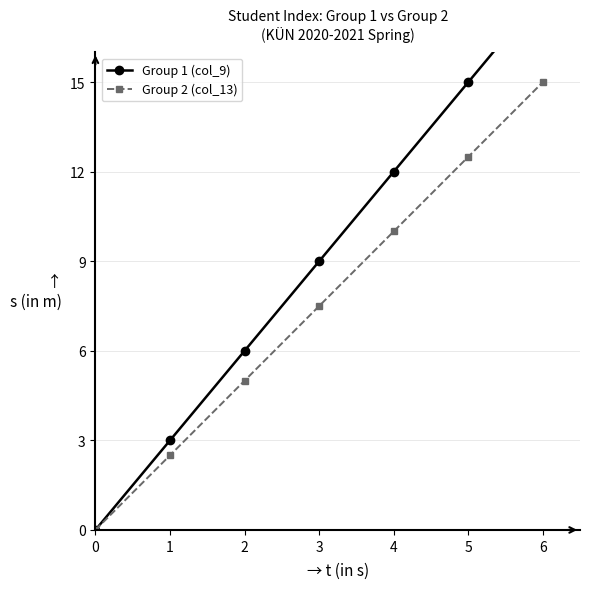

True or false: Group 2 (col_13) and Group 1 (col_9) cross at least once.

False